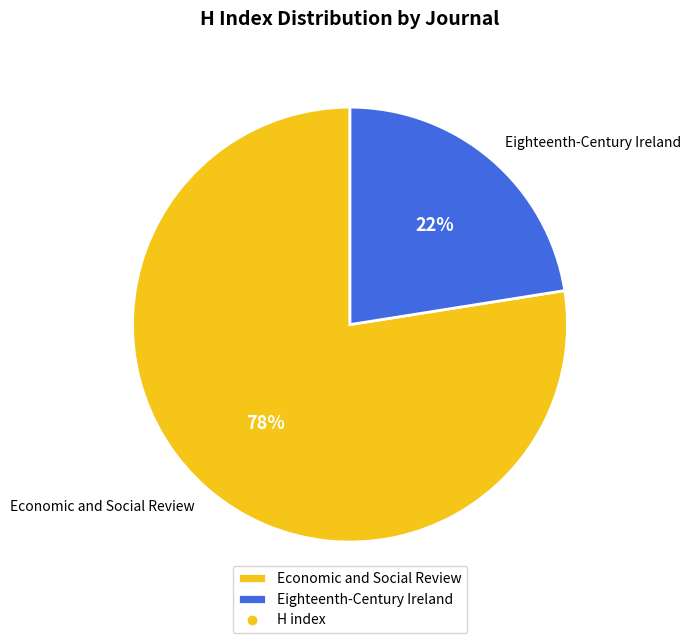

Rank the categories by value from highest to lowest.

Economic and Social Review, Eighteenth-Century Ireland